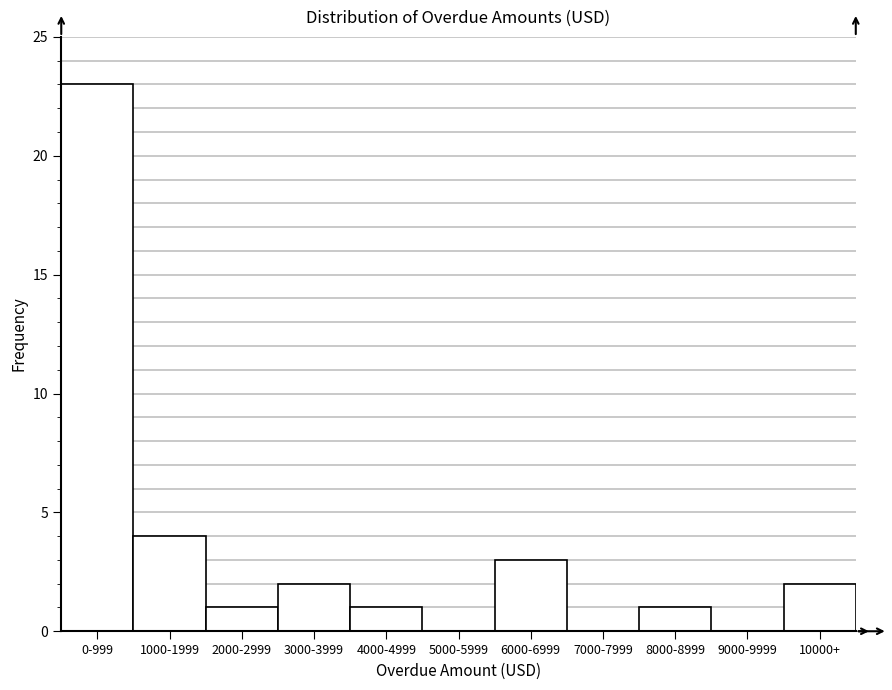

Reading right to left, extract all data points from this chart.

10000+=2	9000-9999=0	8000-8999=1	7000-7999=0	6000-6999=3	5000-5999=0	4000-4999=1	3000-3999=2	2000-2999=1	1000-1999=4	0-999=23